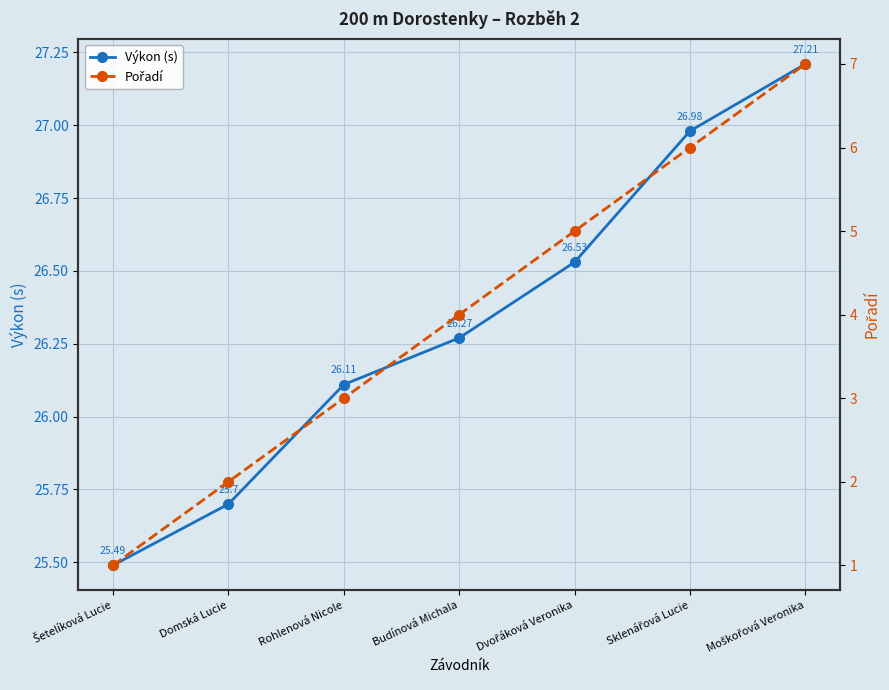

True or false: Pořadí has more than 0 interior local peaks.

False